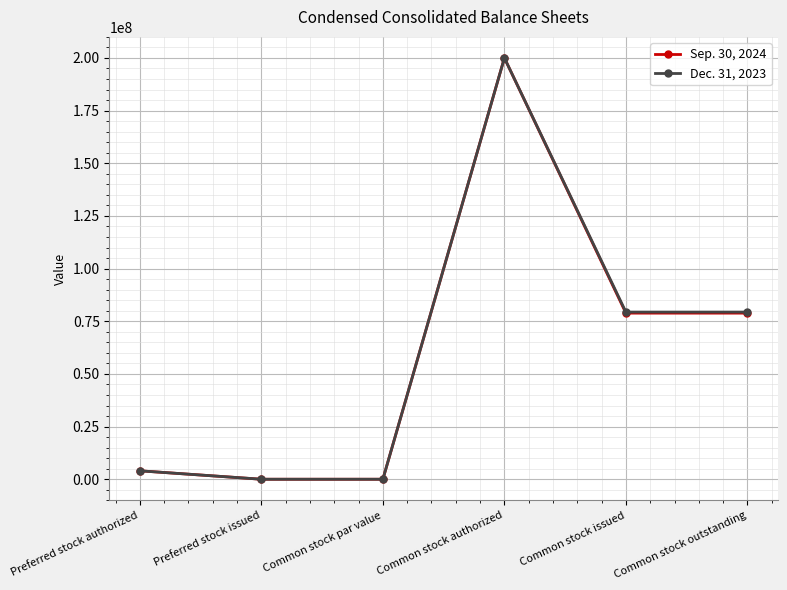

The Dec. 31, 2023 series shows 28249620 at Common stock issued. True or false?

False